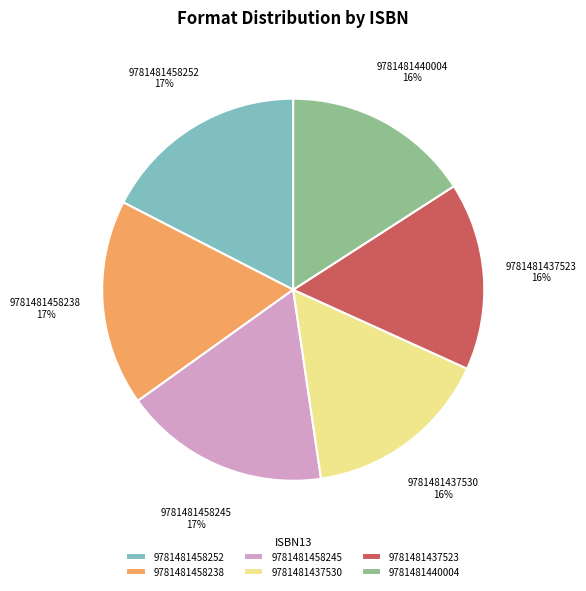

Is there a majority slice in this chart?

No